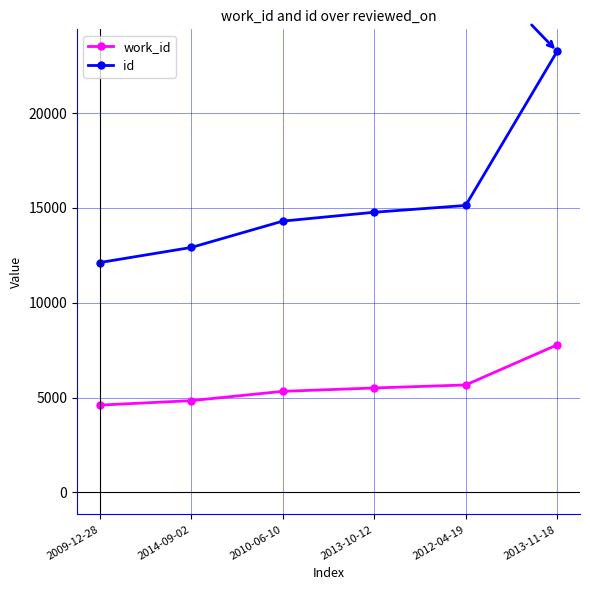

True or false: work_id and id cross at least once.

False